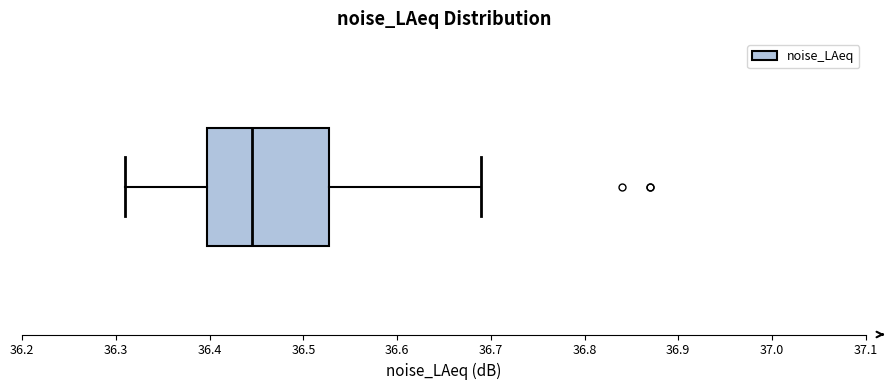

Where is the right edge of the box on the x-axis? The values are not printed on the chart, so give them approximately, as read against the axis.

36.53